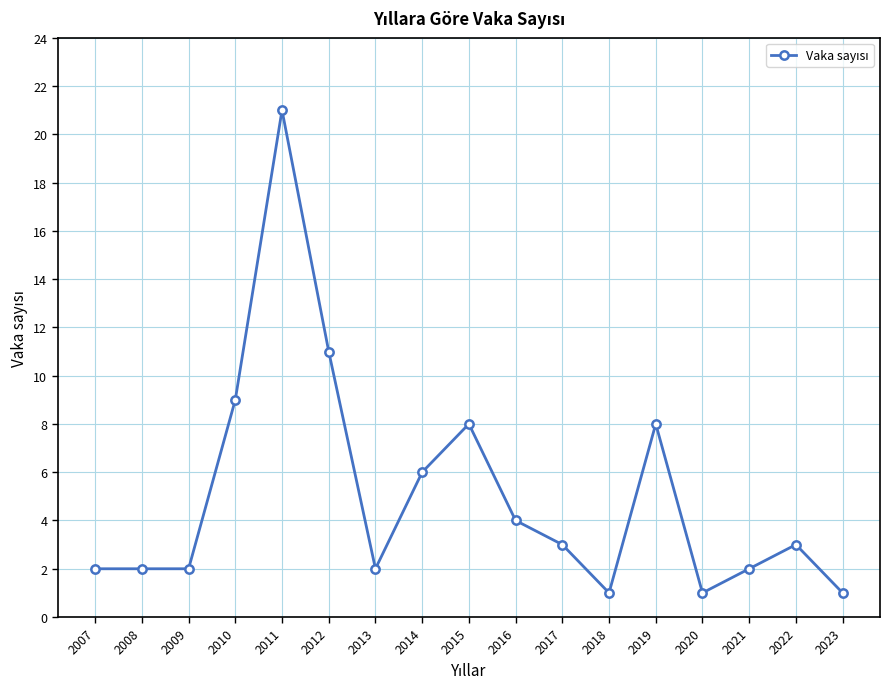

Approximately how many times larger is the value at 2018 compared to 2015?

0.1